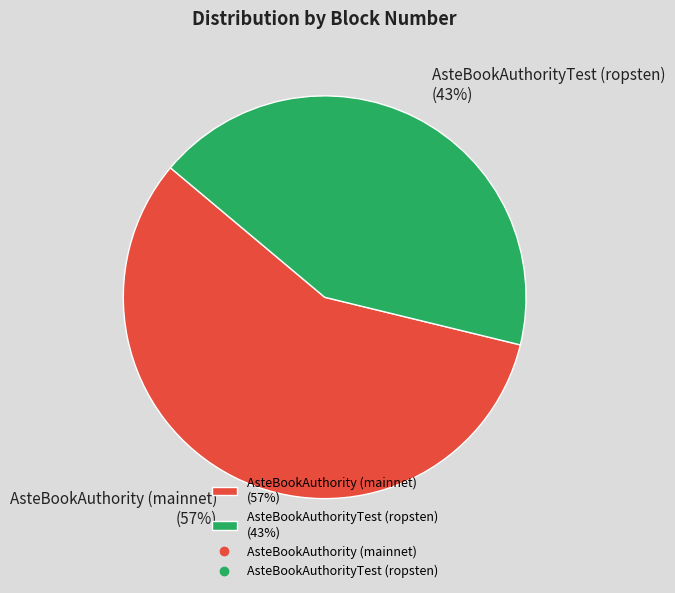

Between AsteBookAuthorityTest (ropsten) and AsteBookAuthority (mainnet), which is larger?

AsteBookAuthority (mainnet)